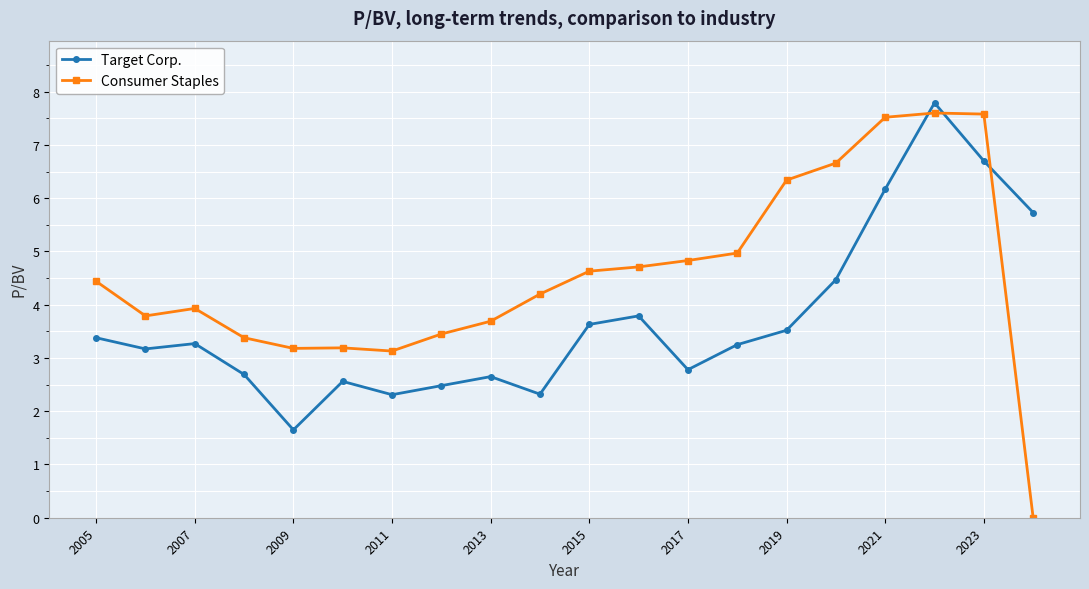

What is the difference between the maximum and second lowest values in the Target Corp. series?

5.5